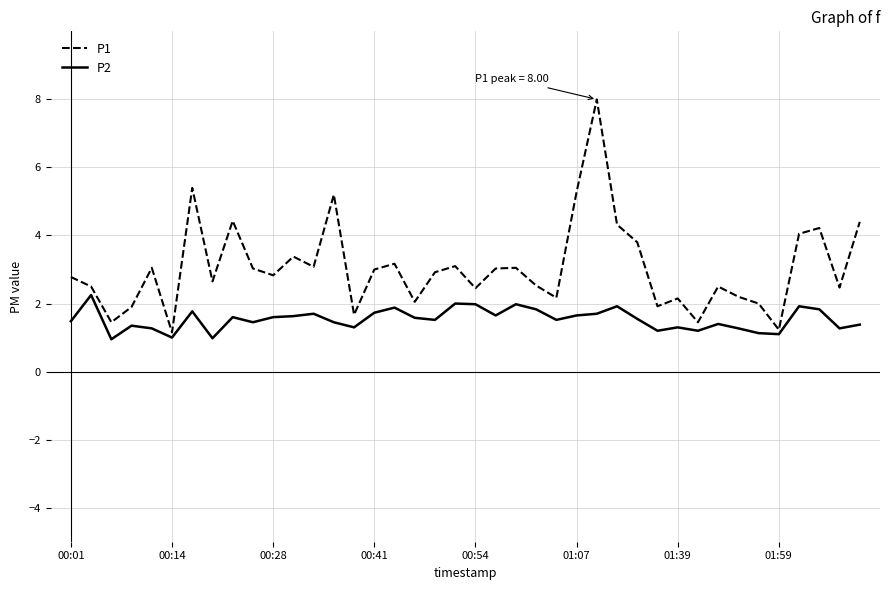

What is the maximum value shown in the chart?

8.0